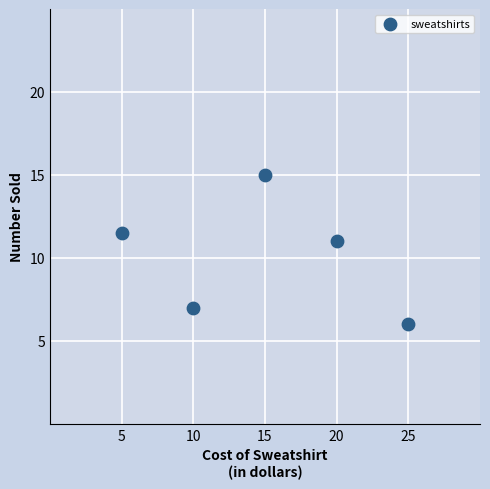

What is the average Y value?

10.1